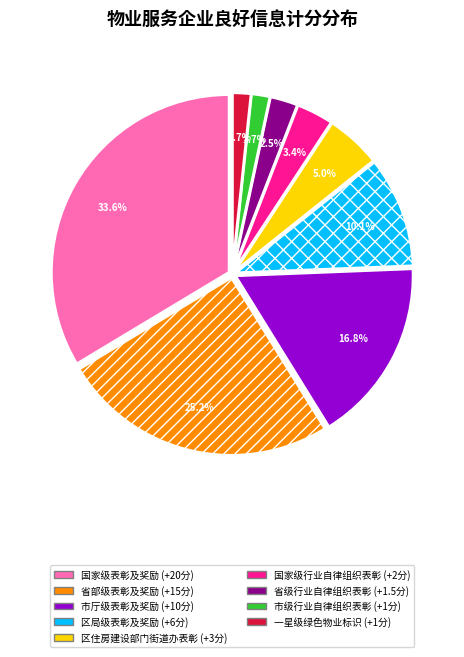

Is there a majority slice in this chart?

No